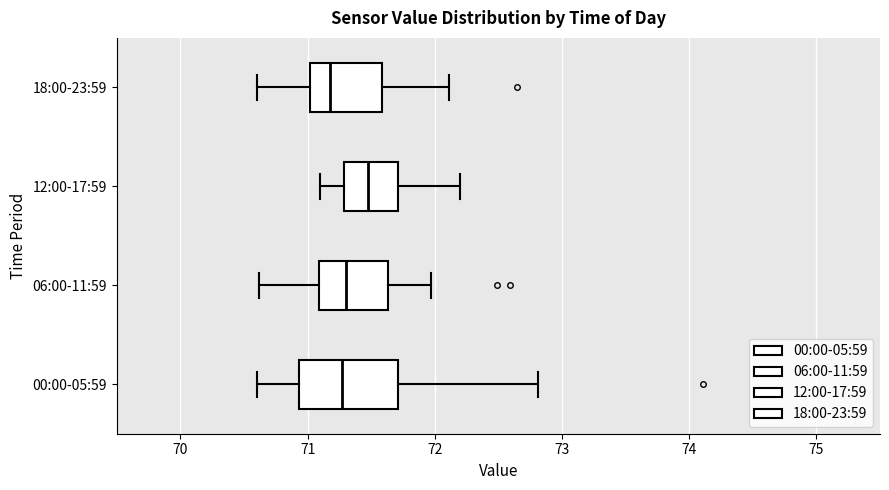

Comparing the boxes themselves (not the whiskers), which one is the widest?

00:00-05:59